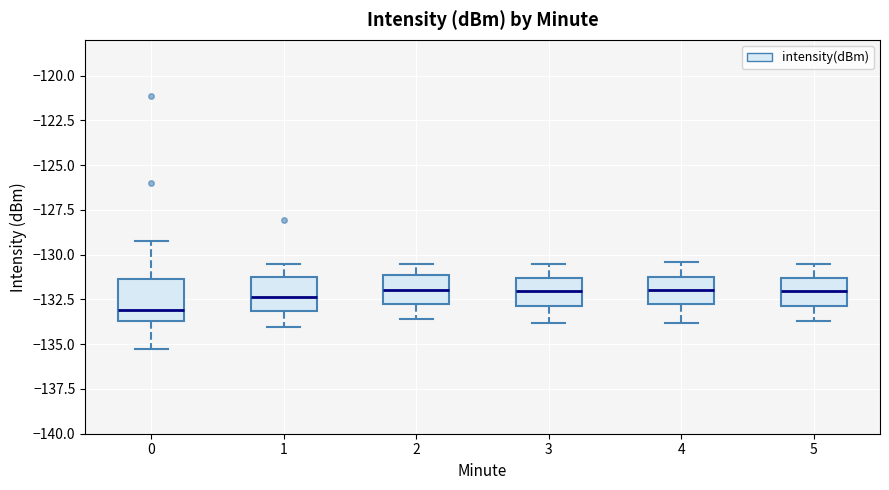

Where does the median line of the box at x = 1 sit on the y-axis? The values are not printed on the chart, so give them approximately, as read against the axis.

-132.5